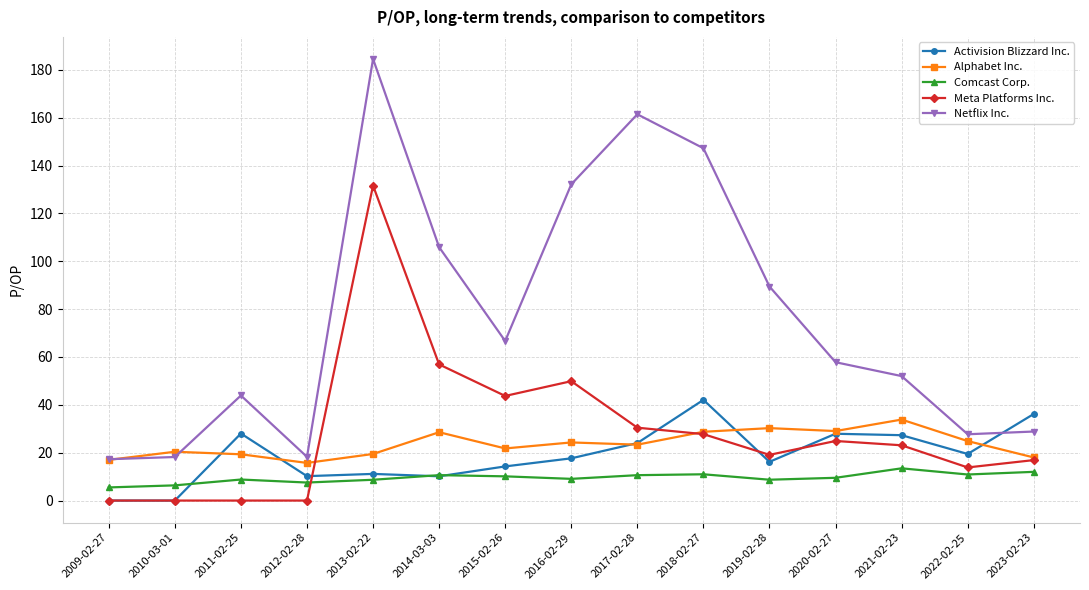

Count the number of data series in this chart.

5